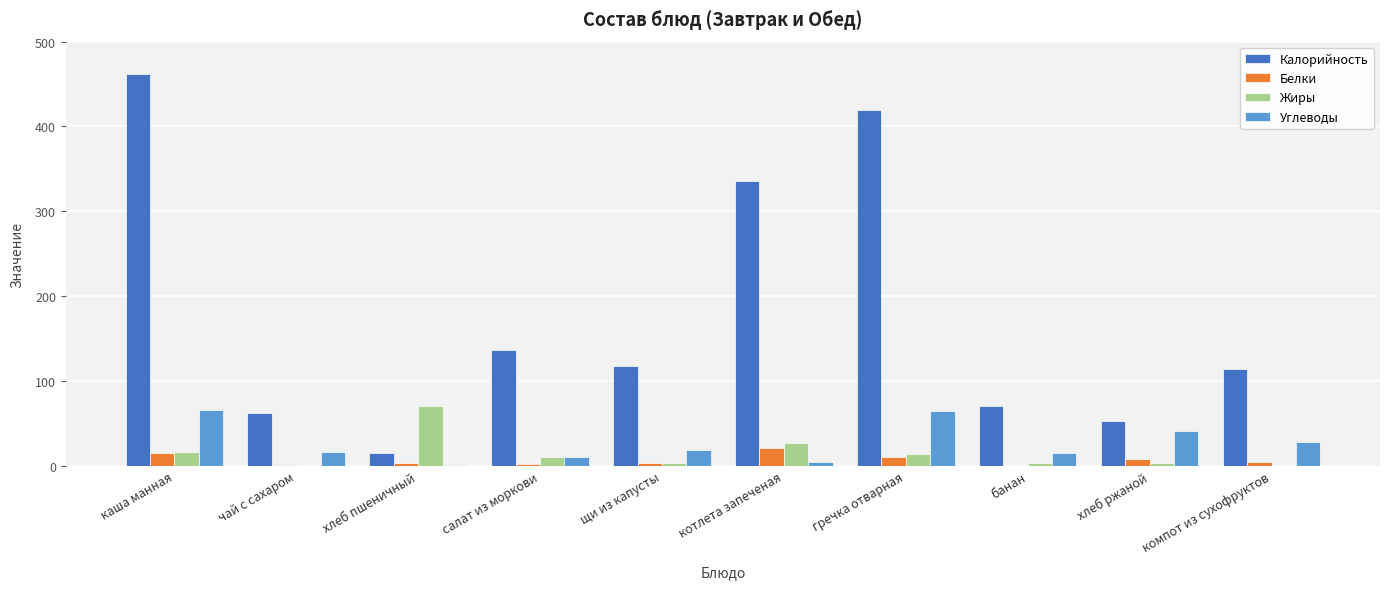

True or false: Калорийность has a value of 256 at гречка отварная.

False